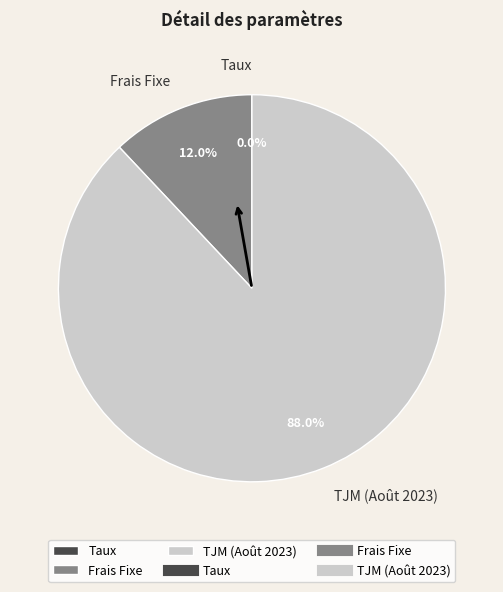

Which category has the biggest portion of the pie?

TJM (Août 2023)